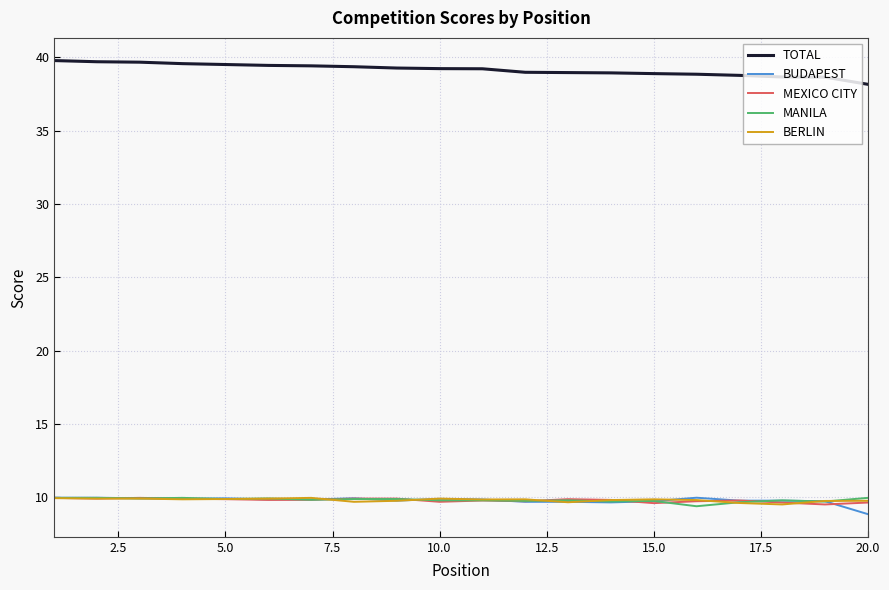

Which series has the largest total across all categories?

TOTAL